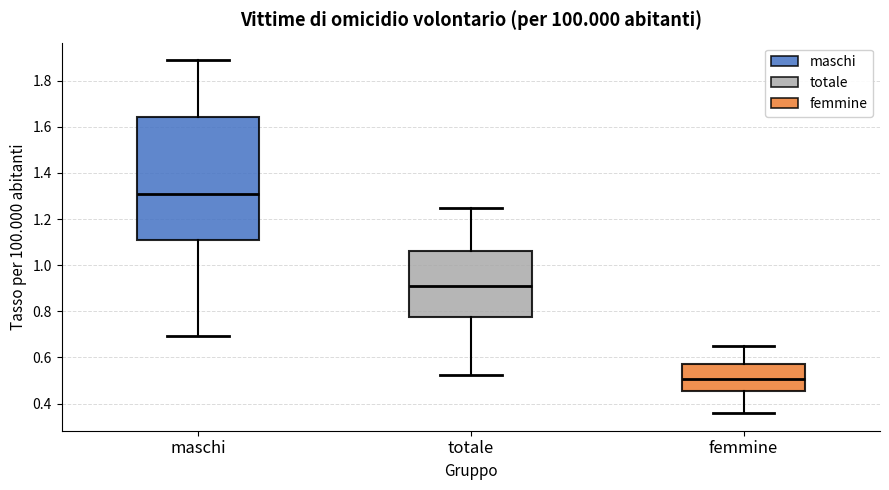

Reading left to right, read every box against the y-axis: the position of its median line, the range the box covers, and the ends of its whiskers. The values are not printed on the chart, so give them approximately, as read against the axis.

maschi: median 1.30, box 1.10 to 1.64, whiskers 0.70 to 1.88
totale: median 0.90, box 0.78 to 1.06, whiskers 0.52 to 1.24
femmine: median 0.50, box 0.46 to 0.58, whiskers 0.36 to 0.64